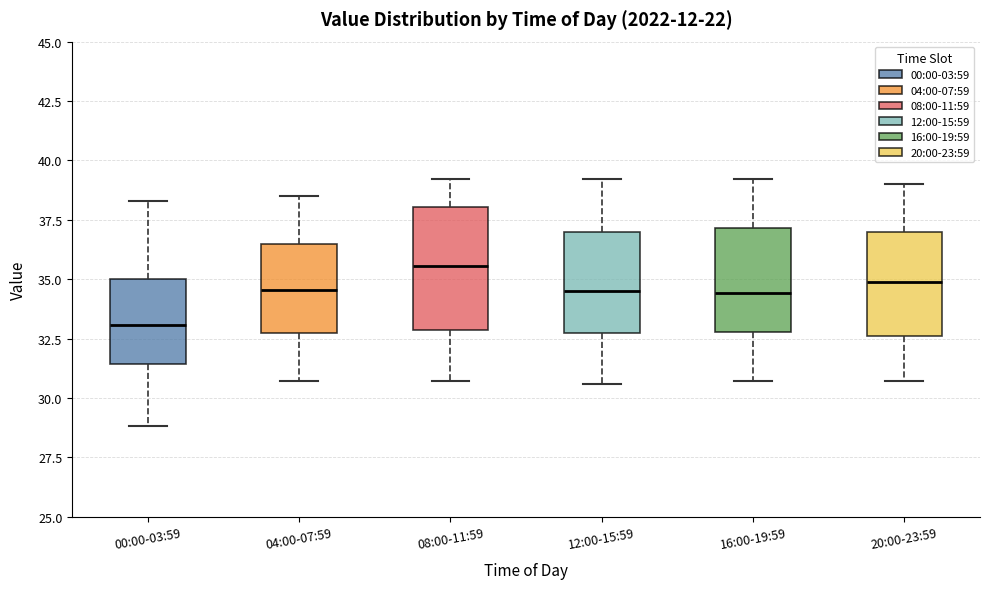

Where does the upper whisker of the box for 16:00-19:59 end on the y-axis? The values are not printed on the chart, so give them approximately, as read against the axis.

39.0